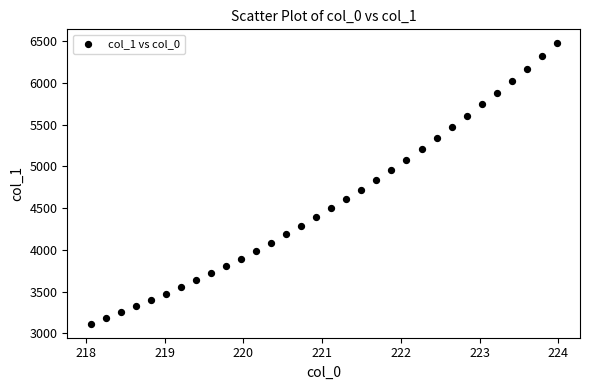

What is the range of Y values (max minus min)?

3357.5